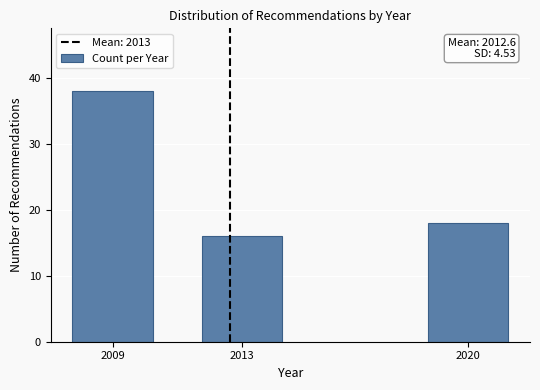

Reading left to right, list all the values displayed in this chart.

2009=38	2013=16	2020=18